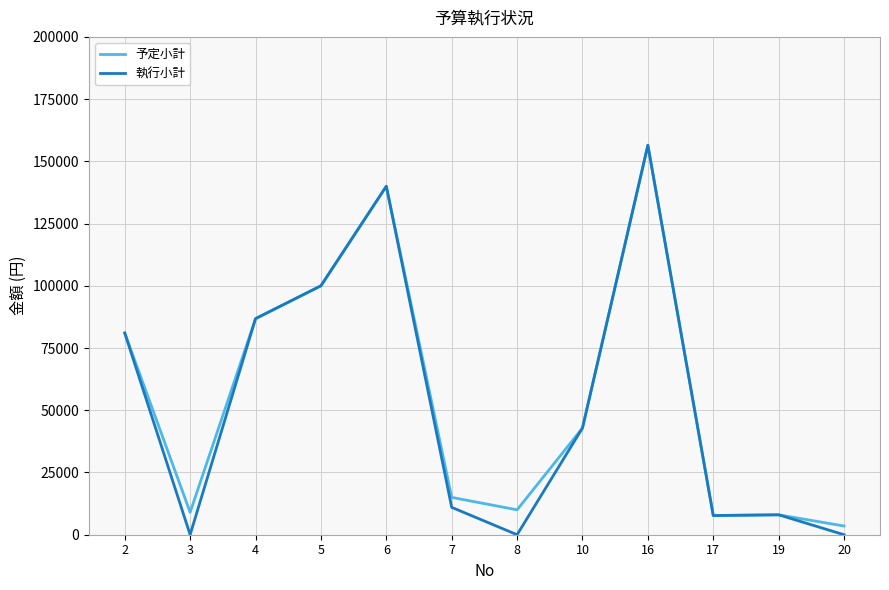

Read the 執行小計 value at 7, to the nearest 100.

11000